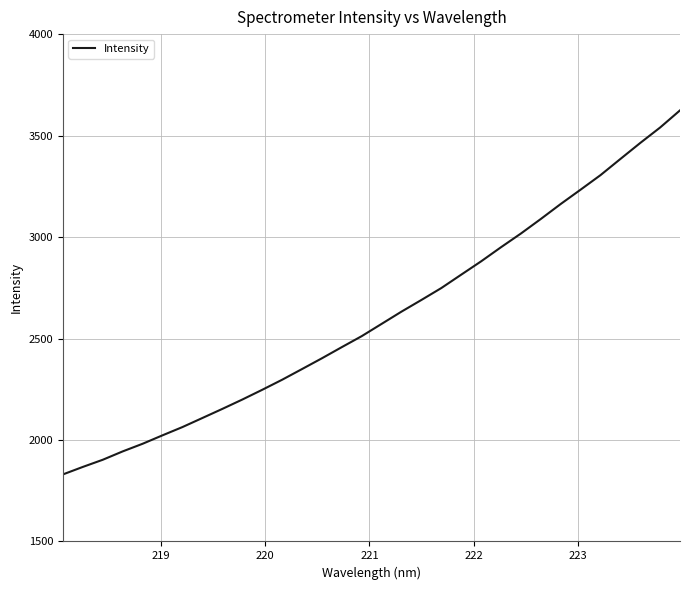

What is the difference between the maximum and minimum values?

1793.9